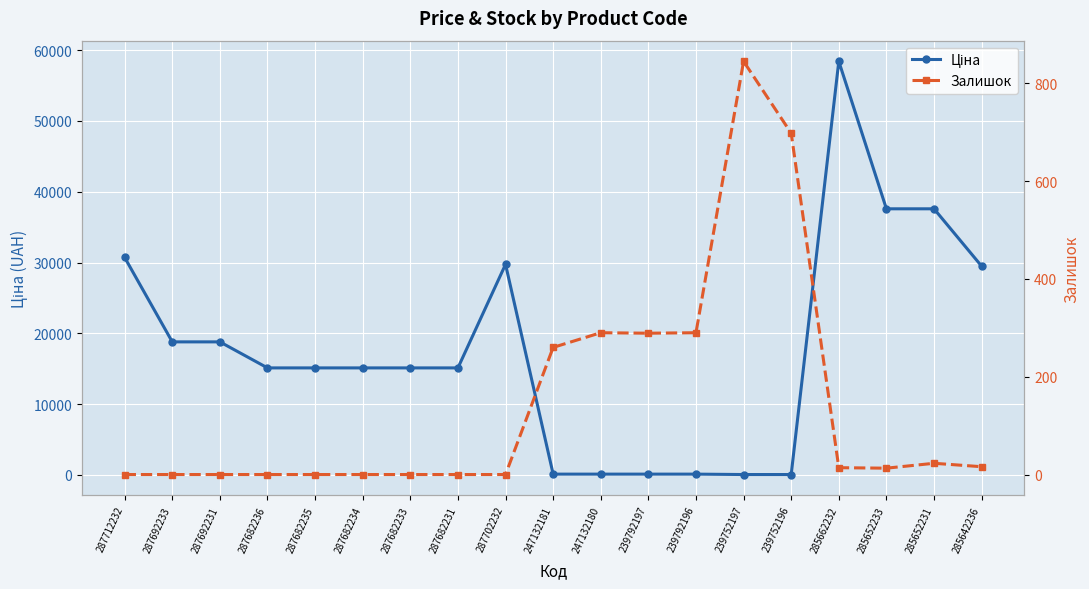

Which series changed the most between 287682234 and 247132180?

Ціна